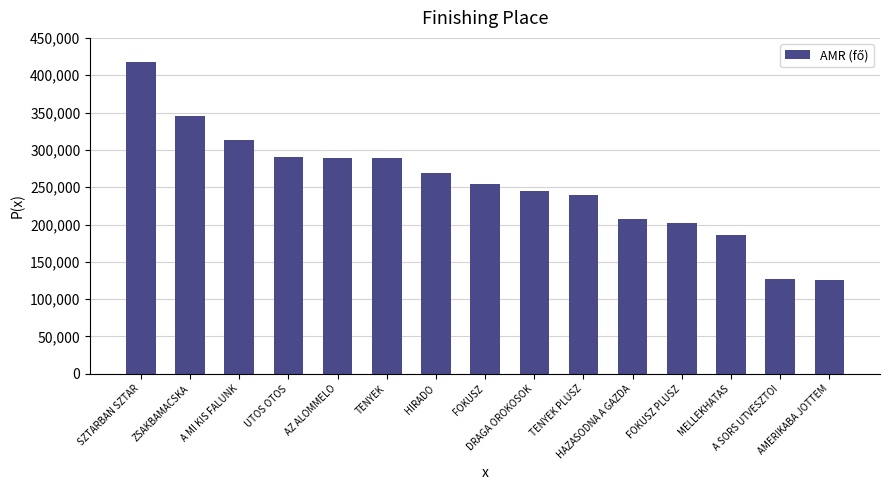

Are the bars horizontal?

No